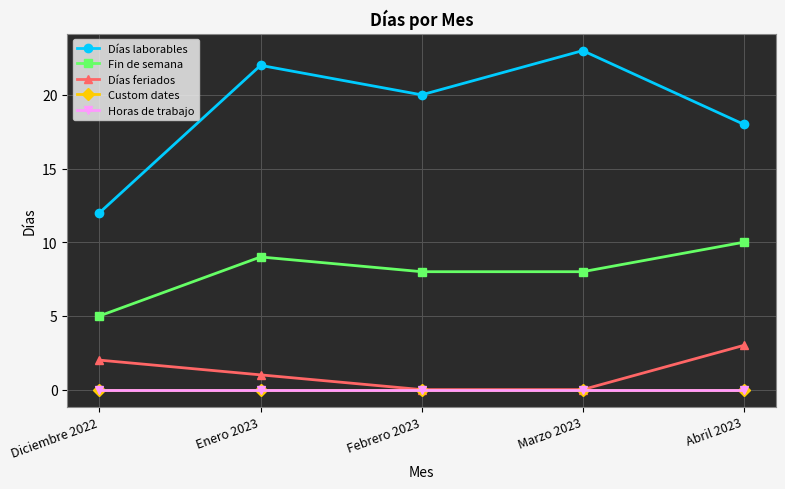

Reading left to right, transcribe all the data shown in this chart.

Días laborables: 12	22	20	23	18
Fin de semana: 5	9	8	8	10
Días feriados: 2	1	0	0	3
Custom dates: 0	0	0	0	0
Horas de trabajo: 0	0	0	0	0